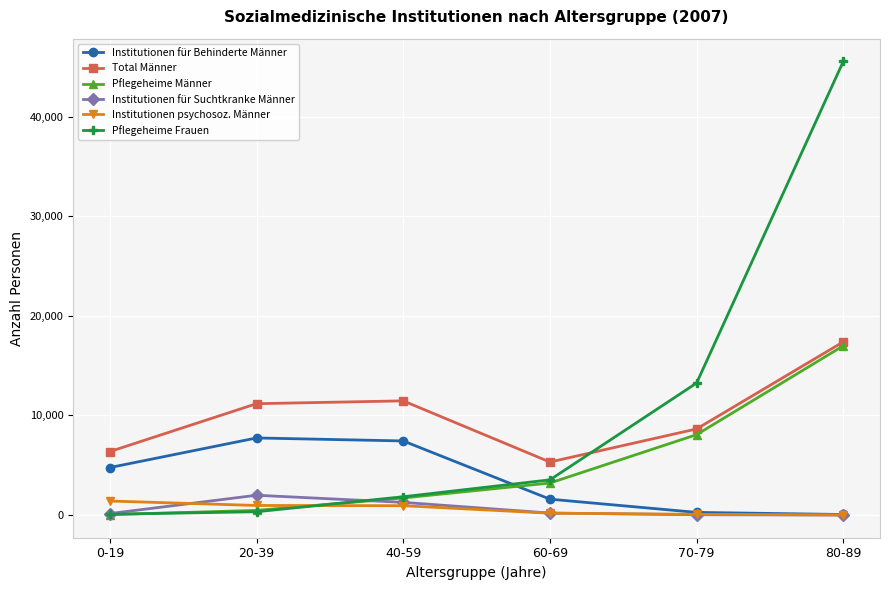

True or false: Total Männer has more than 0 interior local peaks.

True